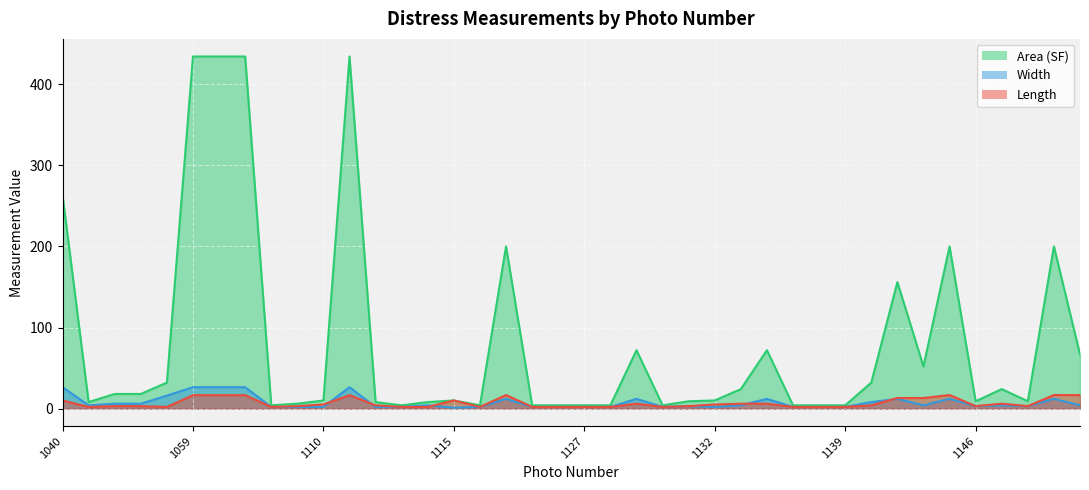

The value of Length at 1148 is 6.0. True or false?

True